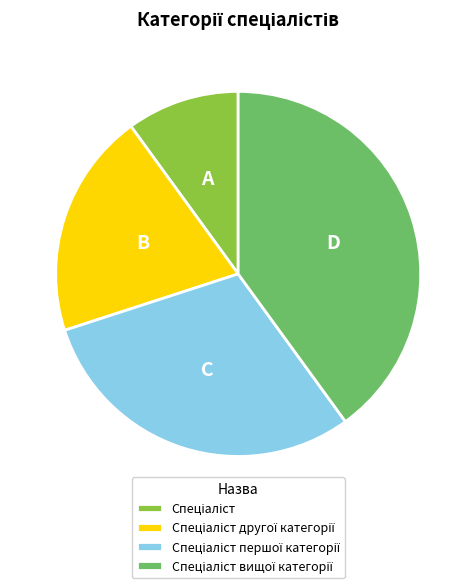

Does any single category account for the majority?

No